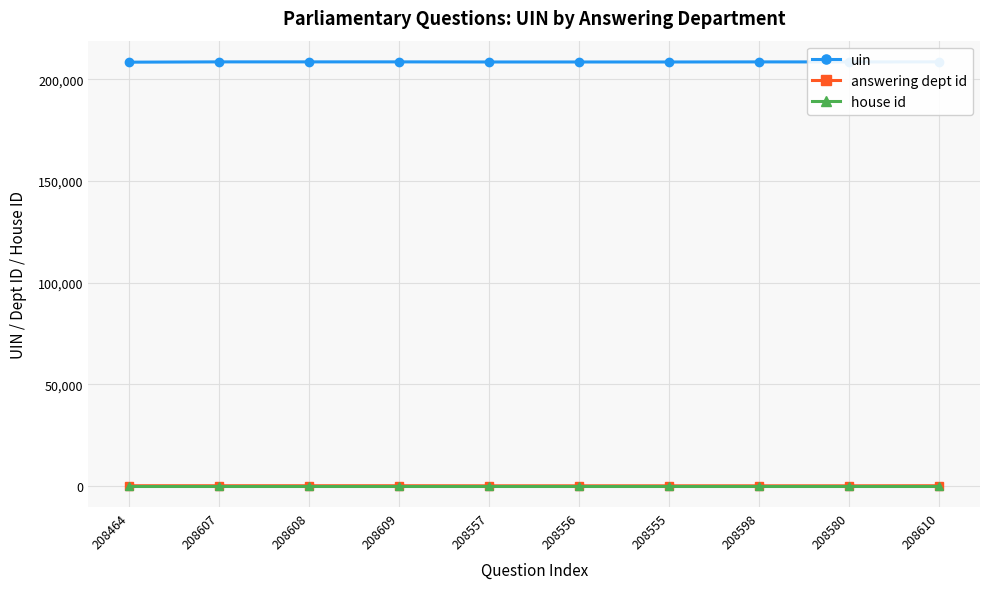

Does the chart display data point markers on the line(s)?

Yes